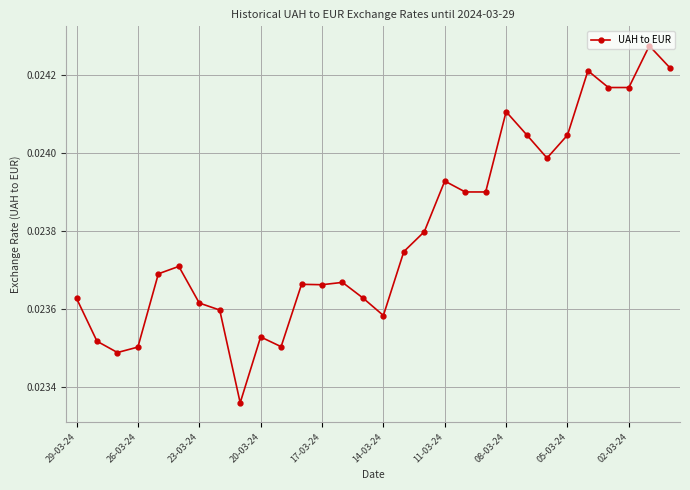

How many values are between 0 and 1?

30